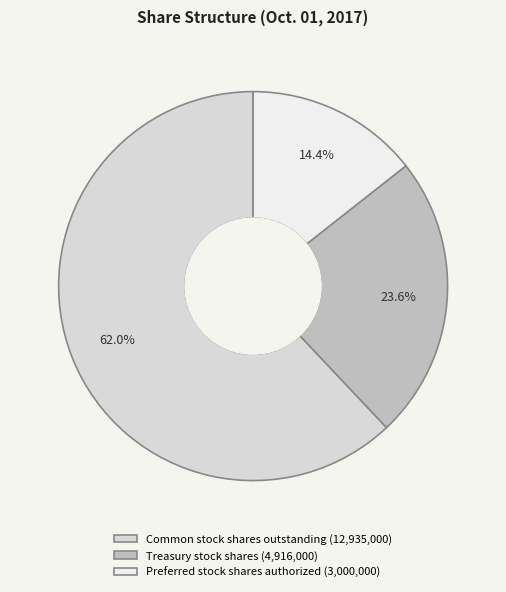

Rank the categories by value from highest to lowest.

Common stock shares outstanding, Treasury stock shares, Preferred stock shares authorized